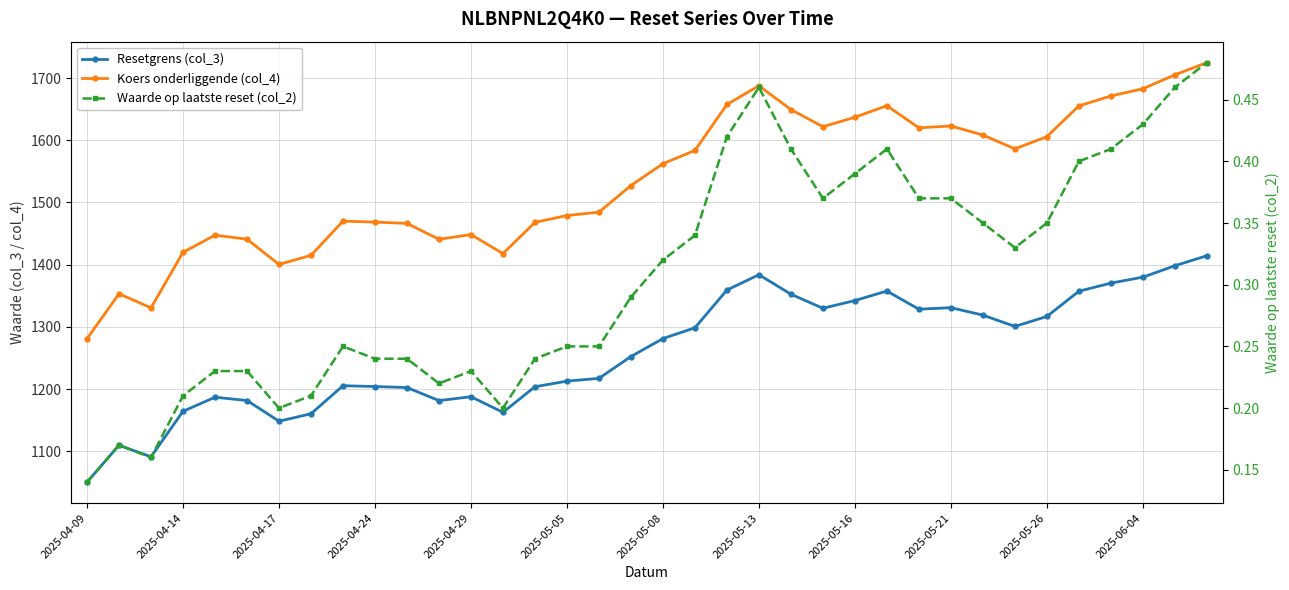

Between 2025-05-05 and 2025-04-29, which is larger?

2025-05-05